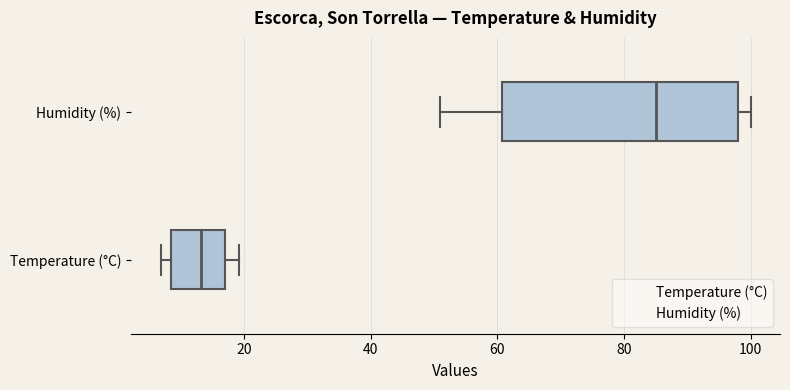

Reading bottom to top, transcribe this box plot: for each box, give where its median line is, the range the box spans, and where its two whiskers end, as read against the x-axis. The values are not printed on the chart, so give them approximately, as read against the axis.

Temperature (°C): median 14, box 8 to 16, whiskers 6 to 20
Humidity (%): median 86, box 60 to 98, whiskers 52 to 100